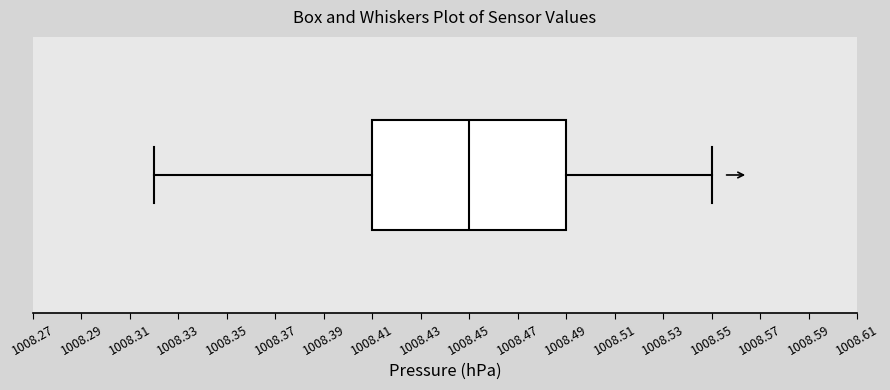

Transcribe this box plot: give where the median line is, the range the box spans, and where the two whiskers end, as read against the x-axis. The values are not printed on the chart, so give them approximately, as read against the axis.

median 1008.45, box 1008.41 to 1008.49, whiskers 1008.32 to 1008.55